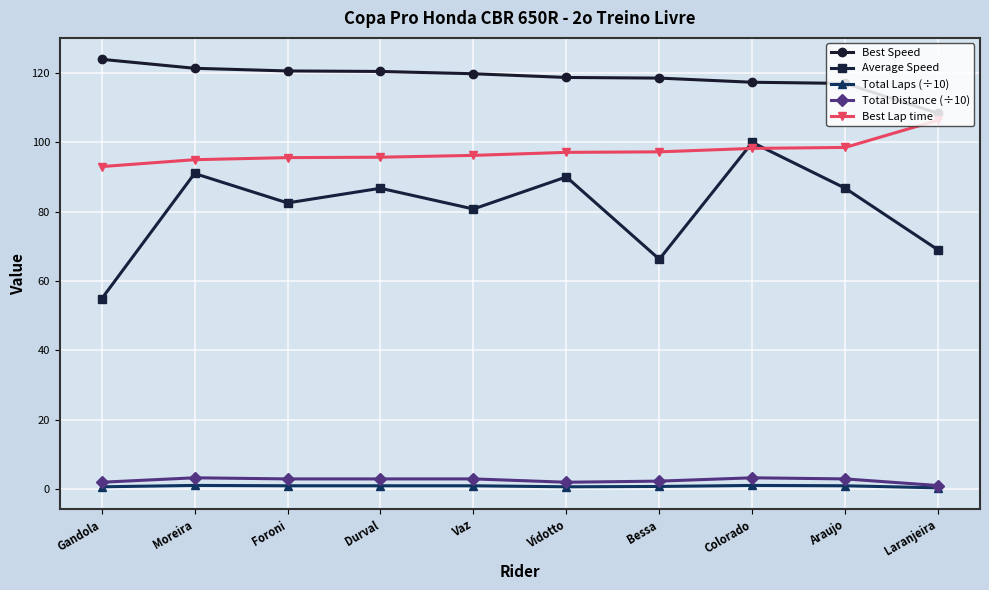

What is the approximate value of Total Distance (÷10) at Durval?

2.9